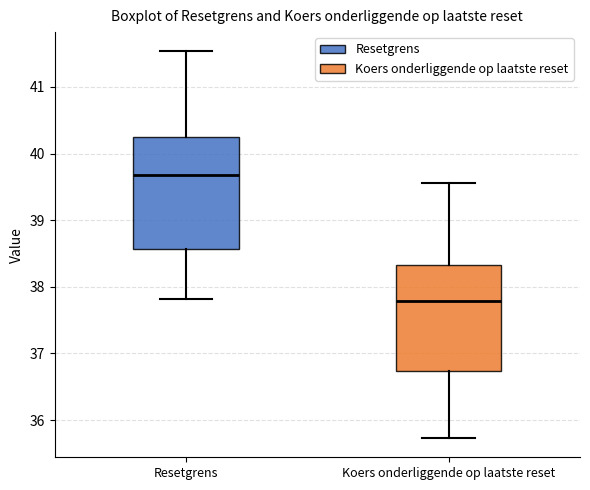

Which box's median line is the highest?

Resetgrens